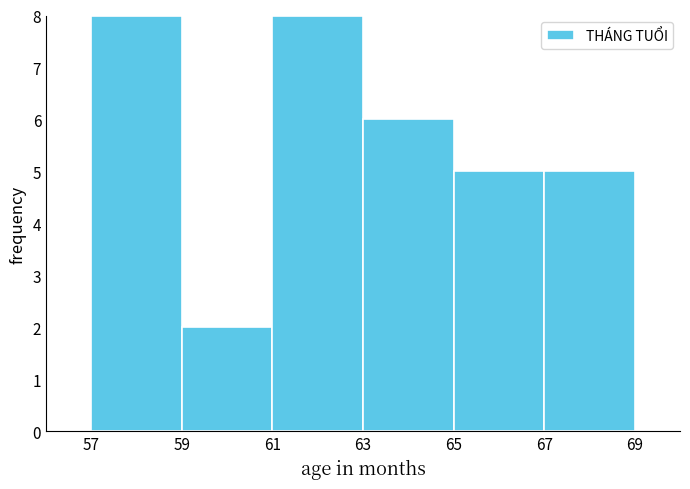

Reading left to right, transcribe this chart: for each bar, give the range it covers on the x-axis and its height. The values are not printed on the chart, so give them approximately, as read against the axis.

57 to 59: 8
59 to 61: 2
61 to 63: 8
63 to 65: 6
65 to 67: 5
67 to 69: 5